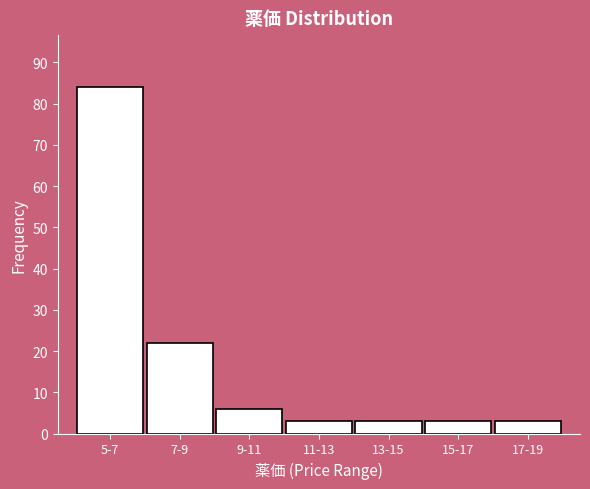

Reading right to left, extract all data points from this chart.

3	3	3	3	6	22	84